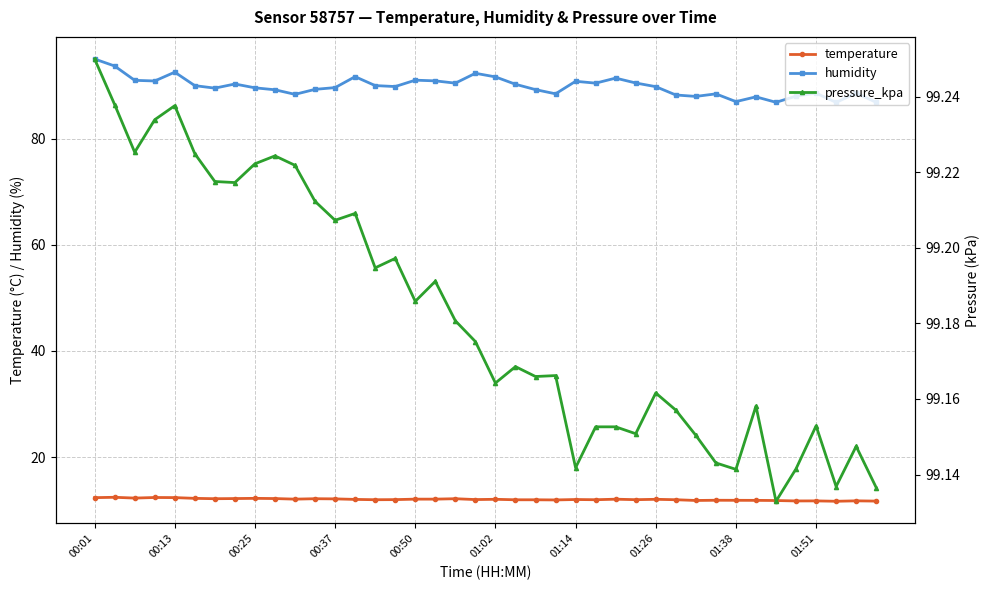

What is the difference between the maximum and minimum values in the humidity series?

8.2